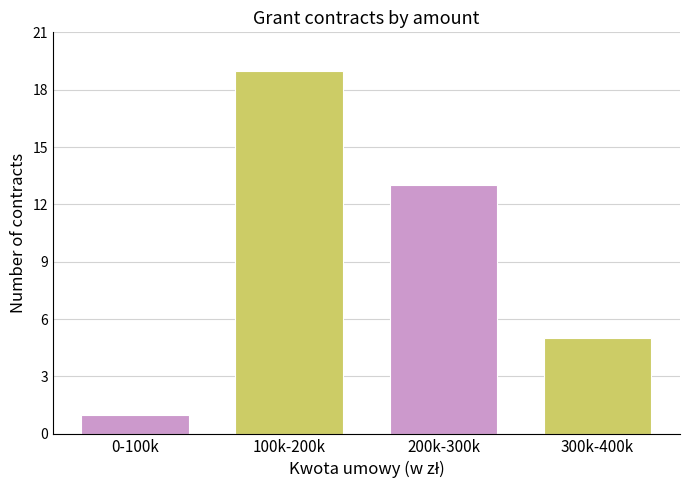

Reading left to right, what are all the values shown in this chart?

1	19	13	5